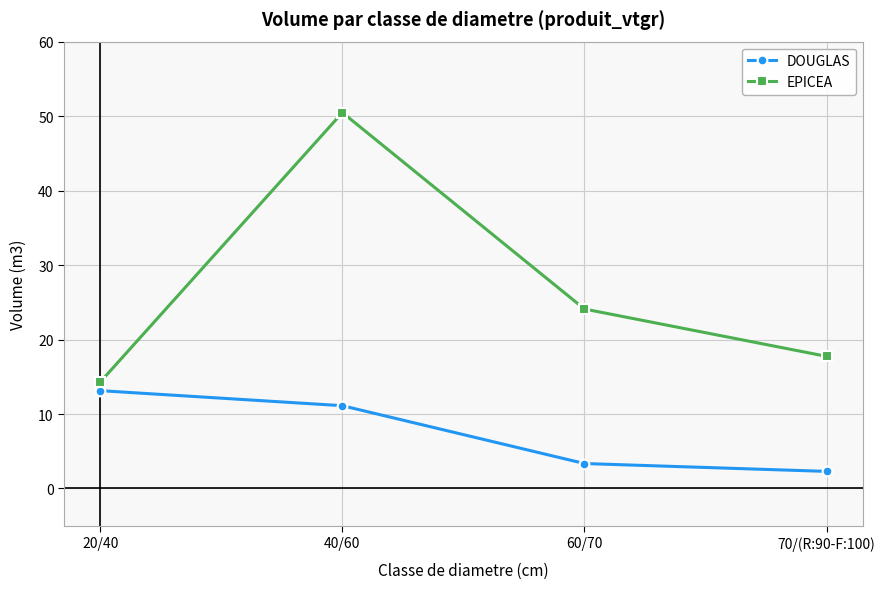

What is the difference between the highest and lowest values at 20/40?

1.2